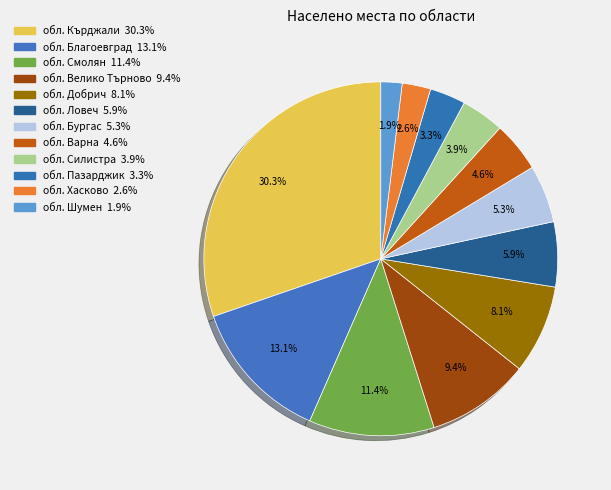

How many slices are in this pie chart?

12